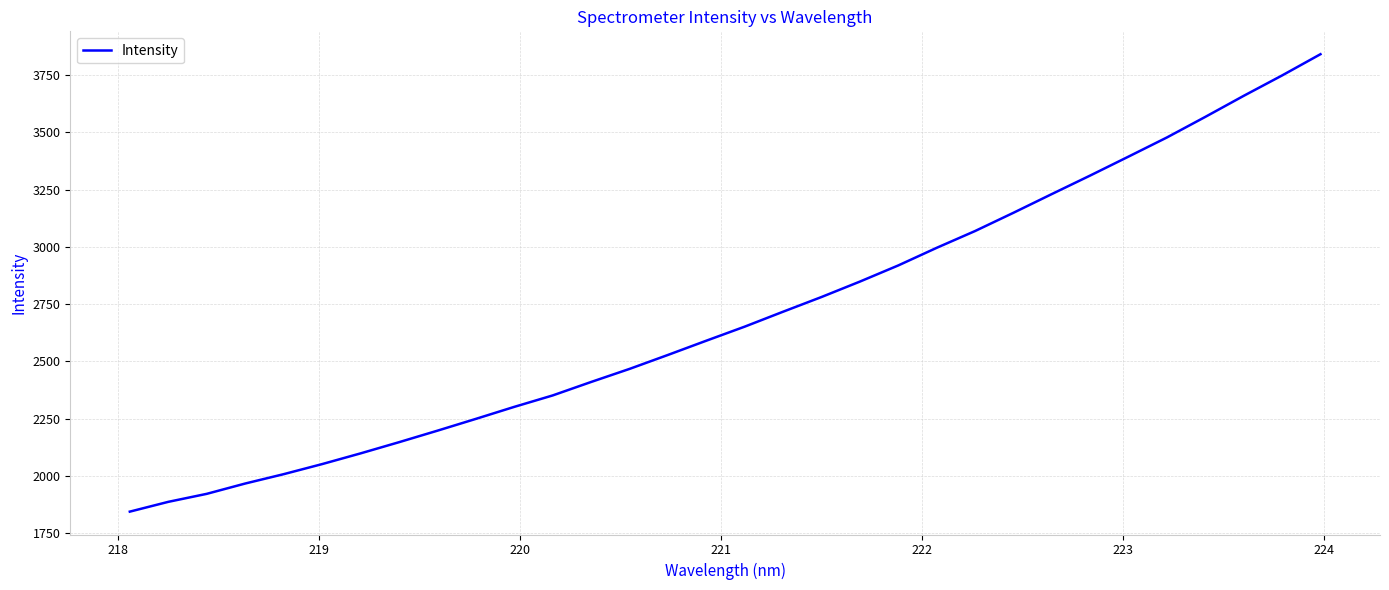

What is the difference between the maximum and minimum values?

1997.9